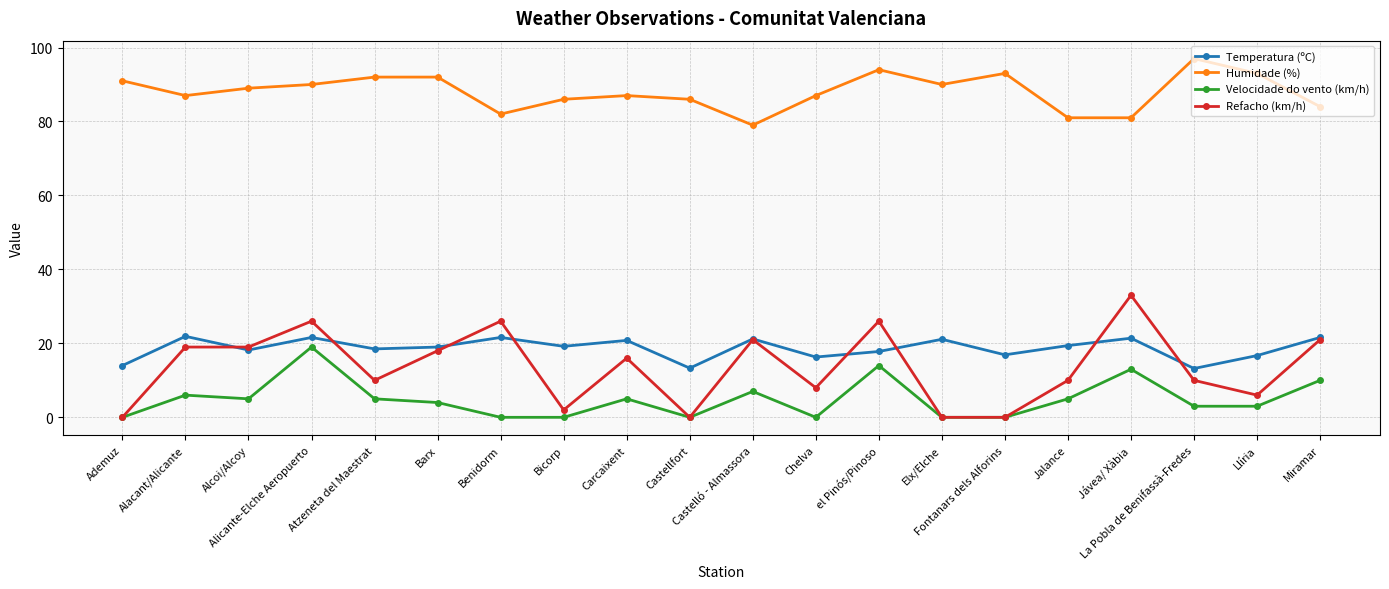

Rank the series by their maximum value, from lowest to highest.

Velocidade do vento (km/h), Temperatura (ºC), Refacho (km/h), Humidade (%)